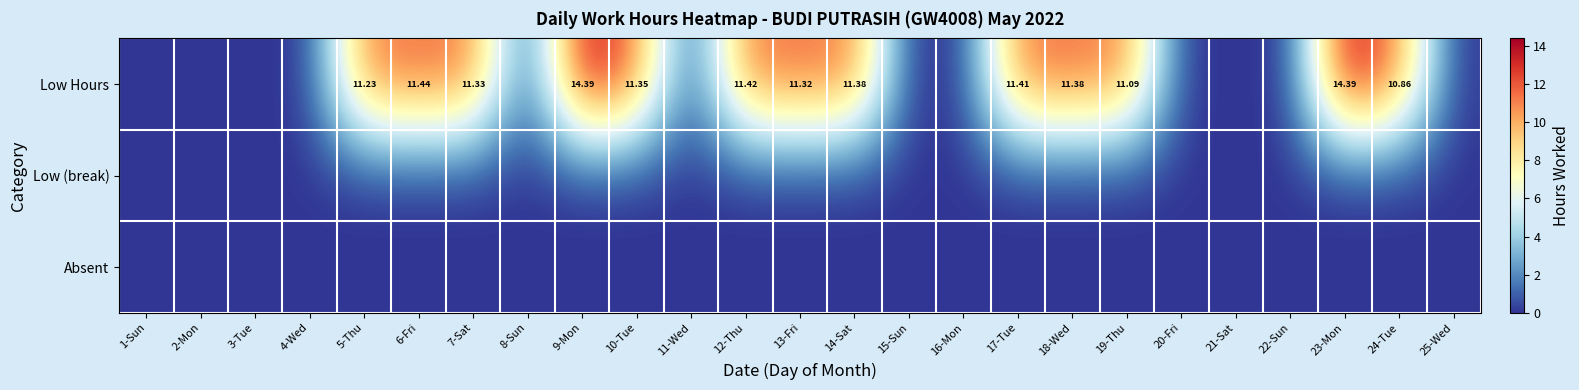

What is the sum of all Low Hours values?

153.0